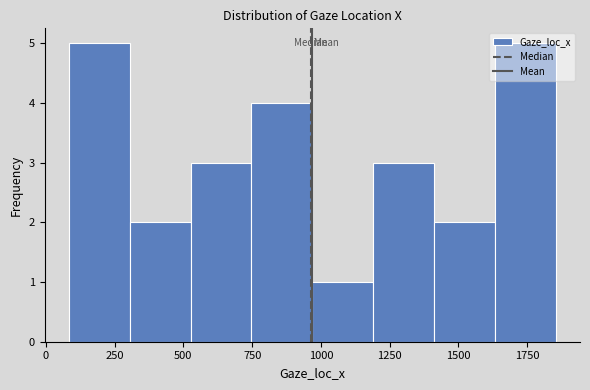

Reading left to right, transcribe this chart: for each bar, give the range it covers on the x-axis and its height. Neither the bar edges nor the heights are printed on the chart, so give them approximately, as read against the axes.

100 to 300: 5
300 to 550: 2
550 to 750: 3
750 to 950: 4
950 to 1200: 1
1200 to 1400: 3
1400 to 1650: 2
1650 to 1850: 5